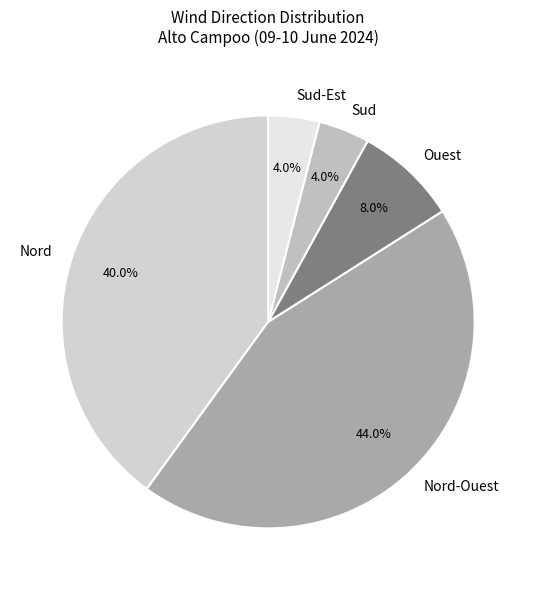

To the nearest percent, what is the average slice percentage?

20%